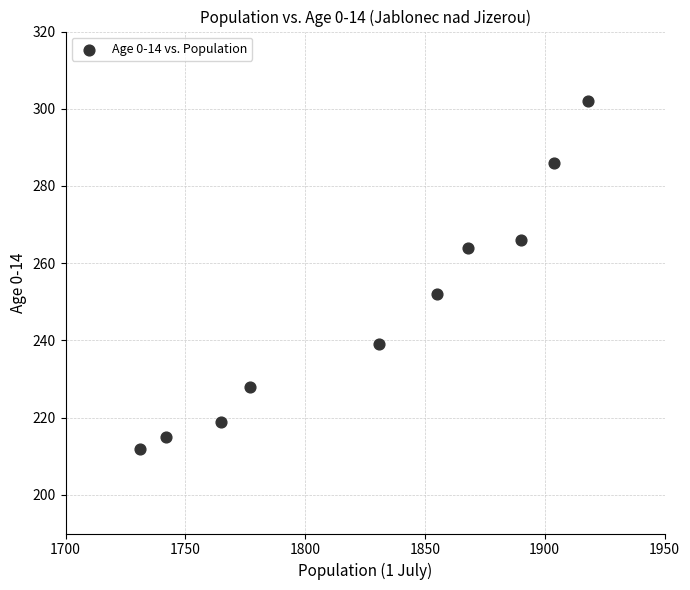

What is the range of X values (max minus min)?

187